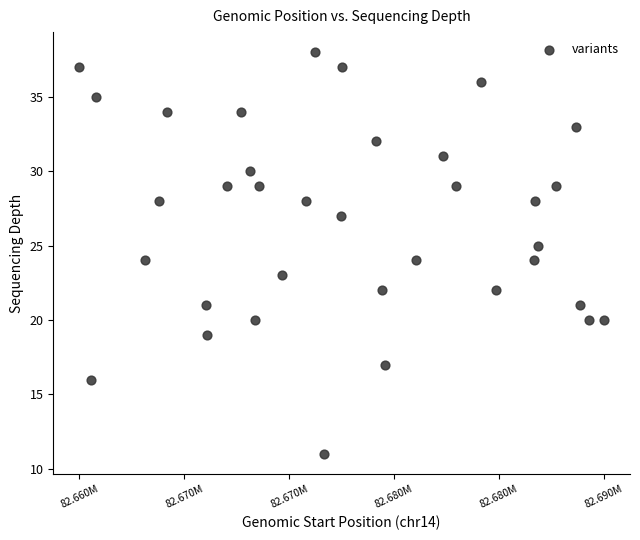

What is the range of Y values (max minus min)?

27